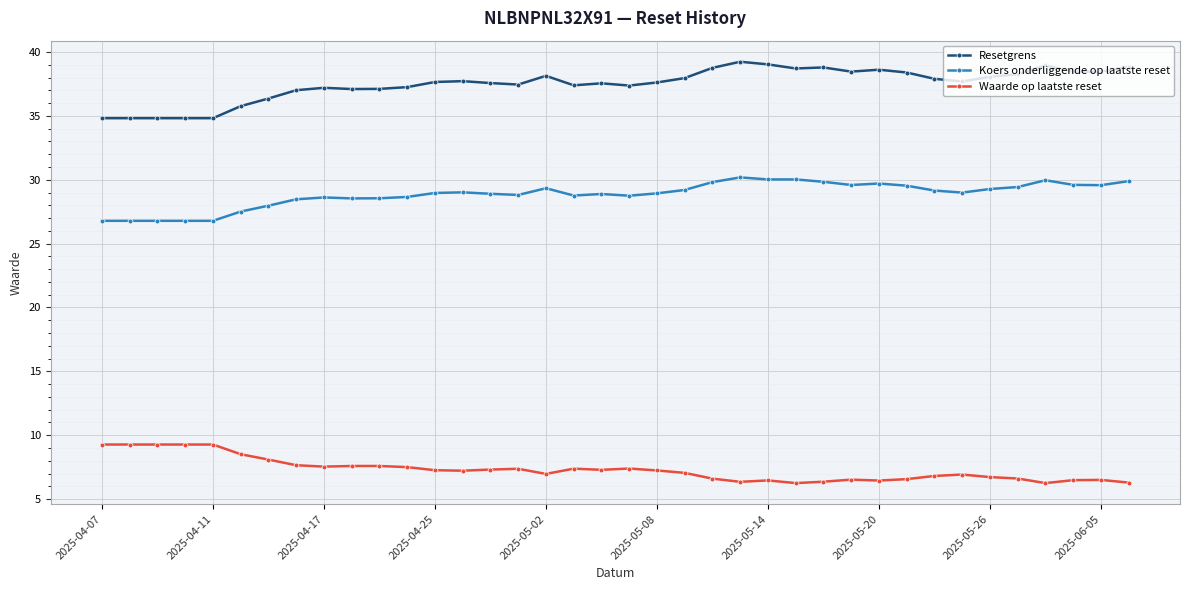

What is the difference between the maximum and minimum values in the Waarde op laatste reset series?

3.0